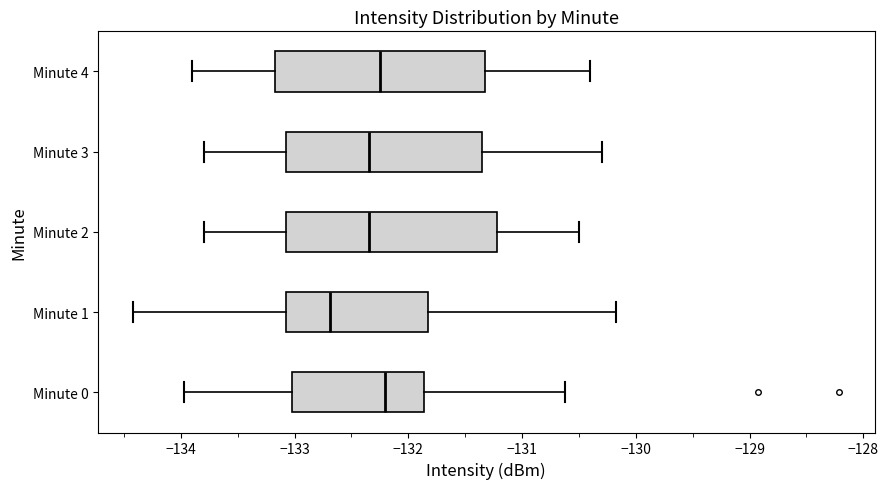

Reading bottom to top, read every box against the x-axis: the position of its median line, the range the box covers, and the ends of its whiskers. The values are not printed on the chart, so give them approximately, as read against the axis.

Minute 0: median -132.2, box -133.0 to -131.9, whiskers -134.0 to -130.6
Minute 1: median -132.7, box -133.1 to -131.8, whiskers -134.4 to -130.2
Minute 2: median -132.3, box -133.1 to -131.2, whiskers -133.8 to -130.5
Minute 3: median -132.3, box -133.1 to -131.3, whiskers -133.8 to -130.3
Minute 4: median -132.2, box -133.2 to -131.3, whiskers -133.9 to -130.4